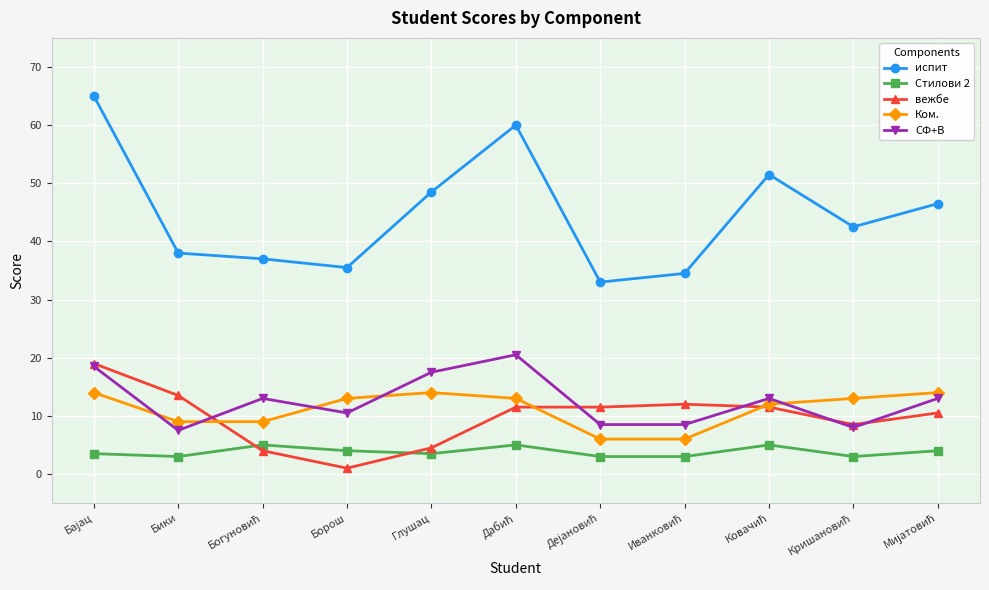

Which series has the widest spread of values?

испит